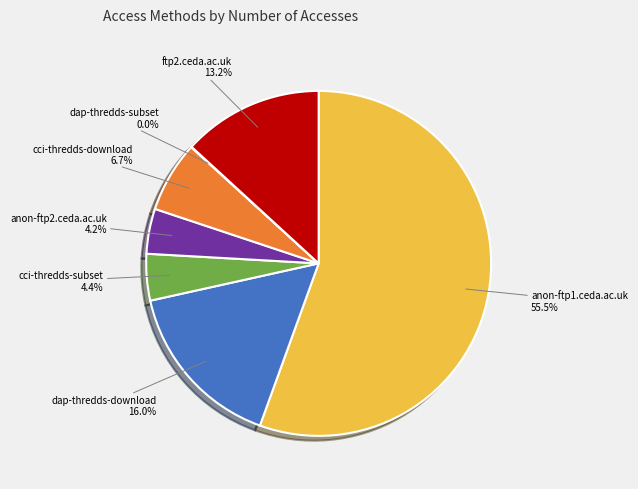

Which slice is the largest?

anon-ftp1.ceda.ac.uk